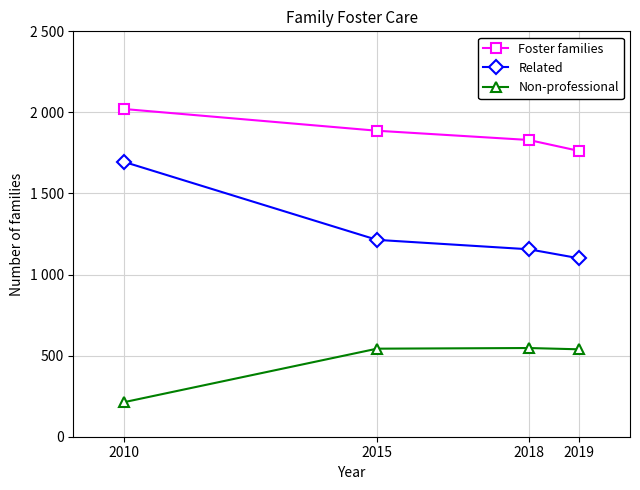

Where is Non-professional nearest to the value 380?

2019